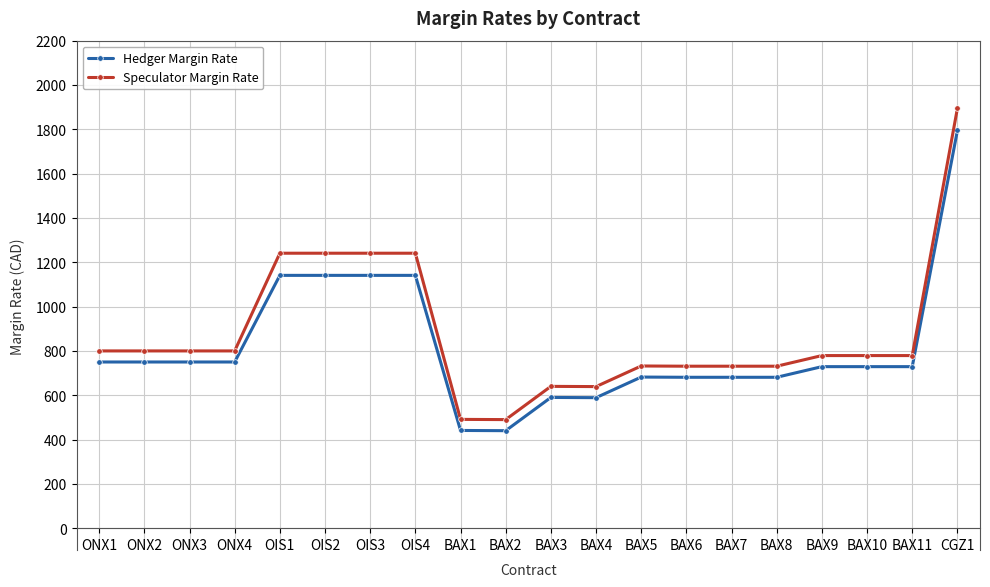

What are all the series names shown in the legend?

Hedger Margin Rate, Speculator Margin Rate